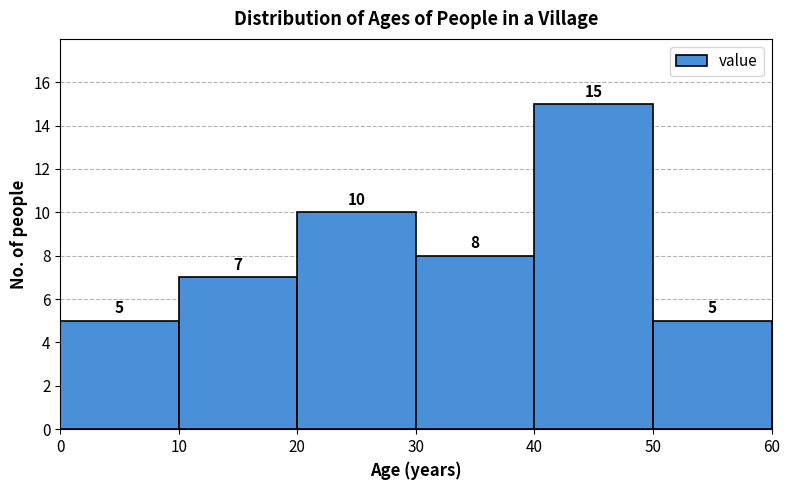

Reading left to right, list every bar in this chart as the range it spans on the x-axis followed by its height.

0 to 10: 5
10 to 20: 7
20 to 30: 10
30 to 40: 8
40 to 50: 15
50 to 60: 5